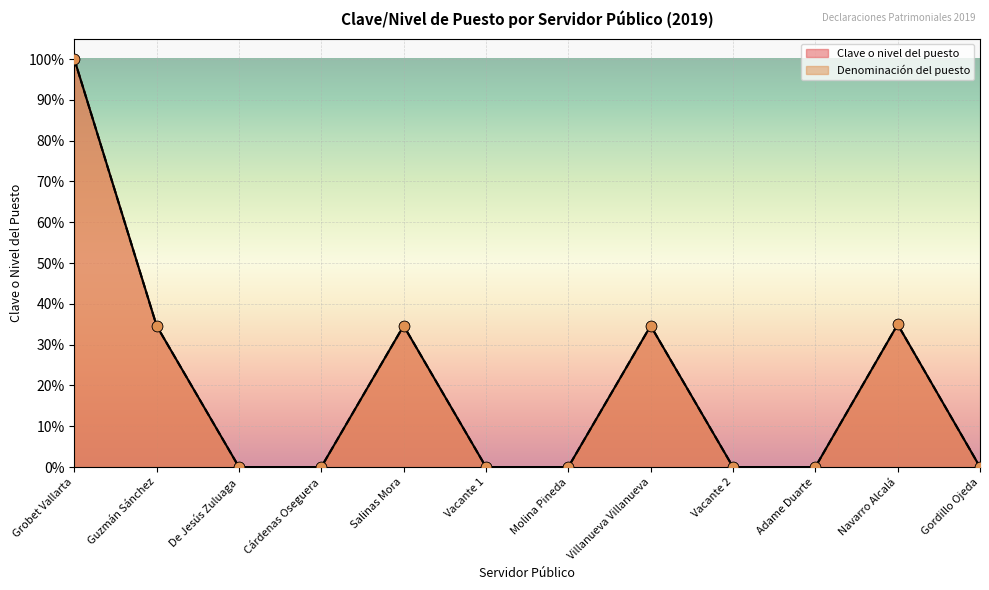

What are all the series names shown in the legend?

Clave o nivel del puesto, Denominación del puesto